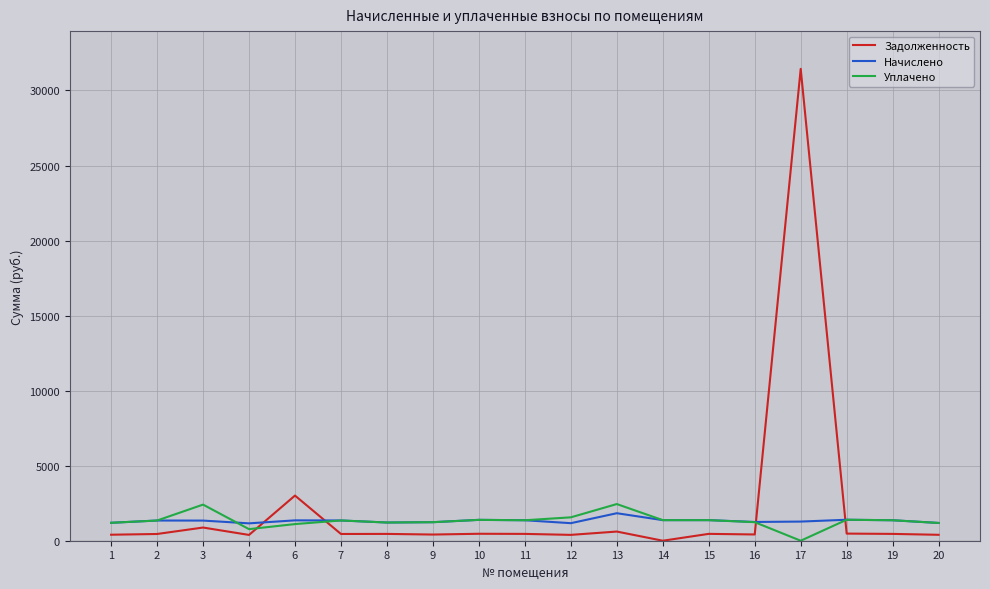

What is the sum of all Задолженность values?

41993.8